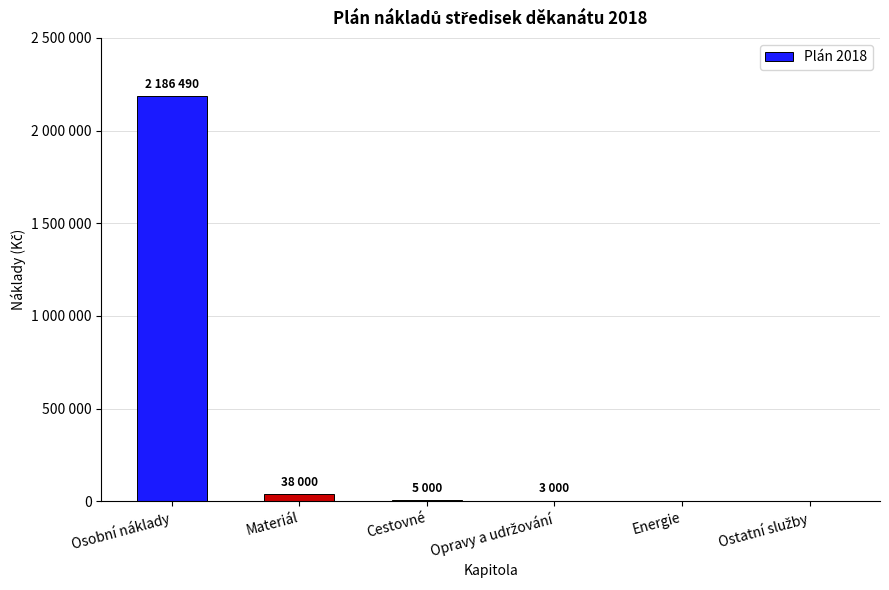

List the labels in order of value, smallest first.

Energie, Ostatní služby, Opravy a udržování, Cestovné, Materiál, Osobní náklady